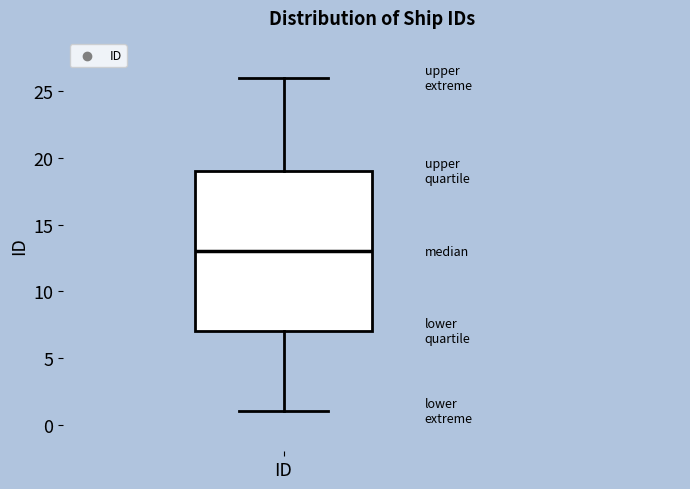

Transcribe this box plot: give where the median line is, the range the box spans, and where the two whiskers end, as read against the y-axis. The values are not printed on the chart, so give them approximately, as read against the axis.

median 13, box 7 to 19, whiskers 1 to 26